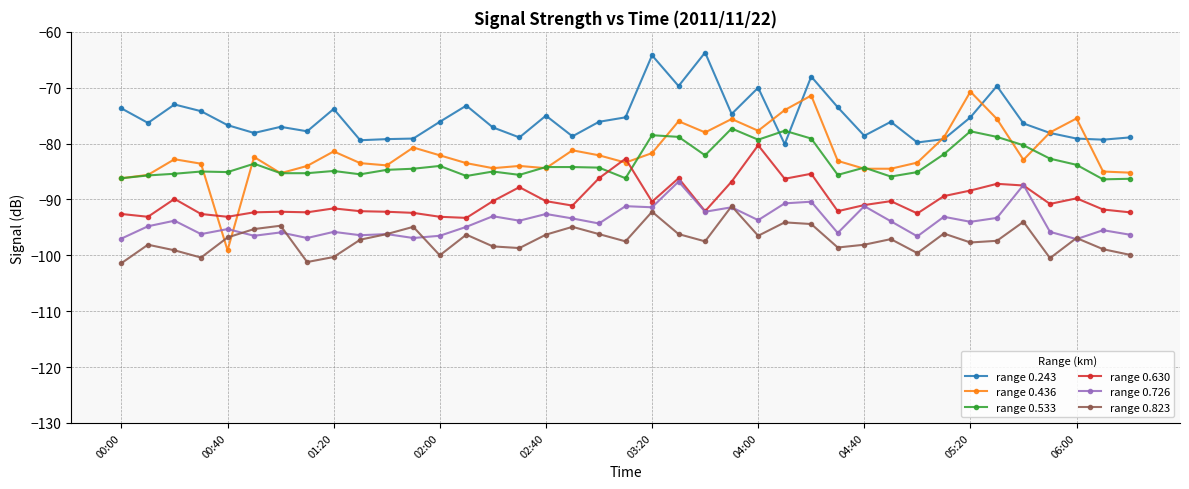

How many data points does each series have?

39